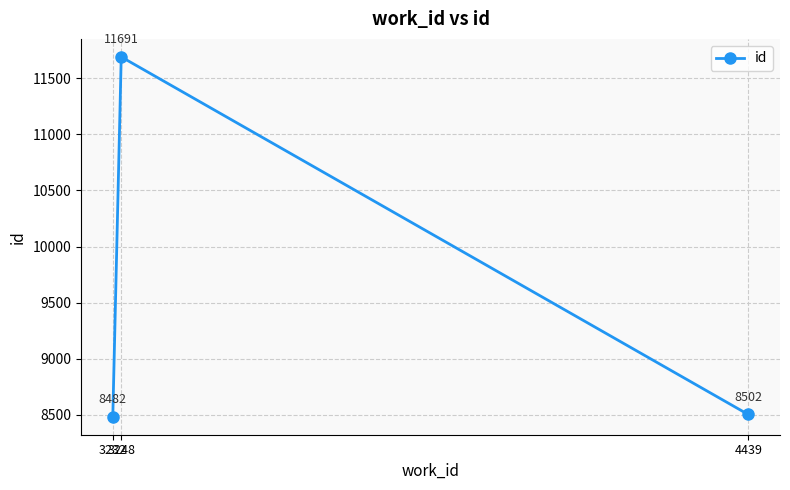

How many lines are shown in the chart?

1